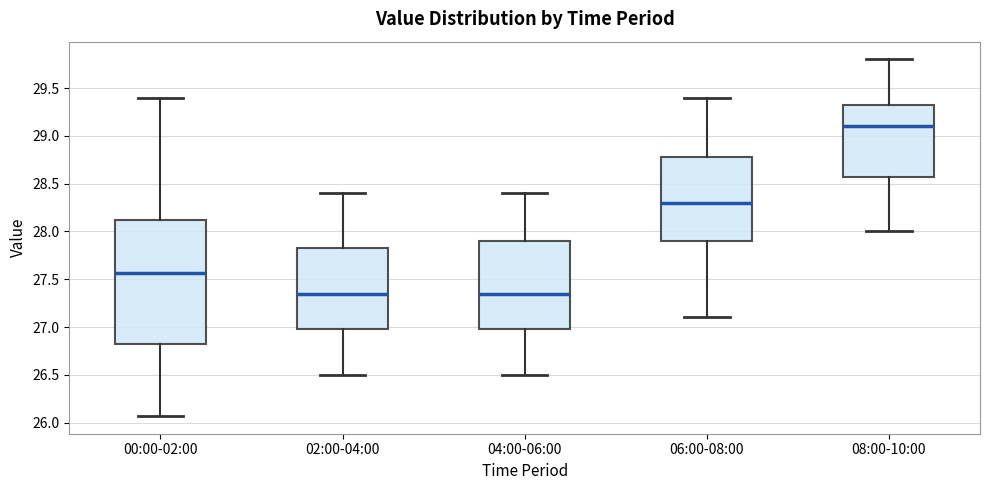

Which box's median line is the highest?

08:00-10:00